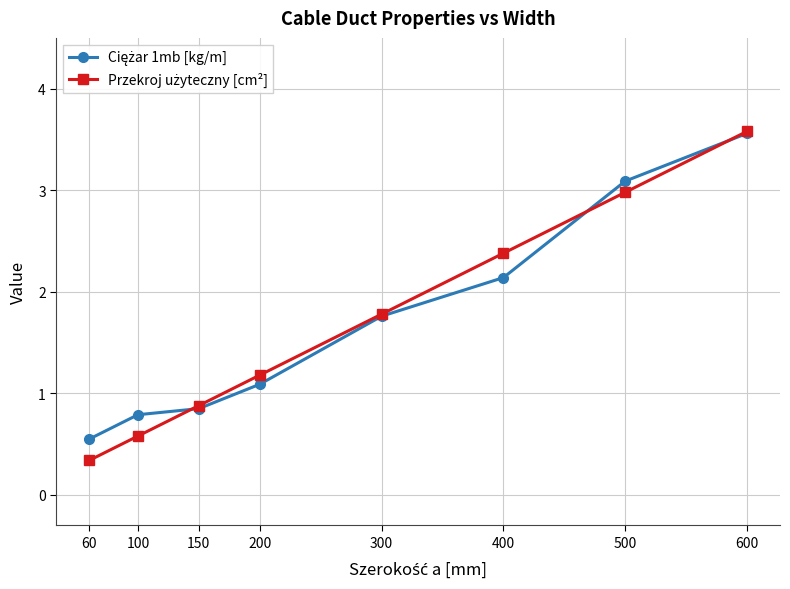

What is the total value across all series at 600?

7.1